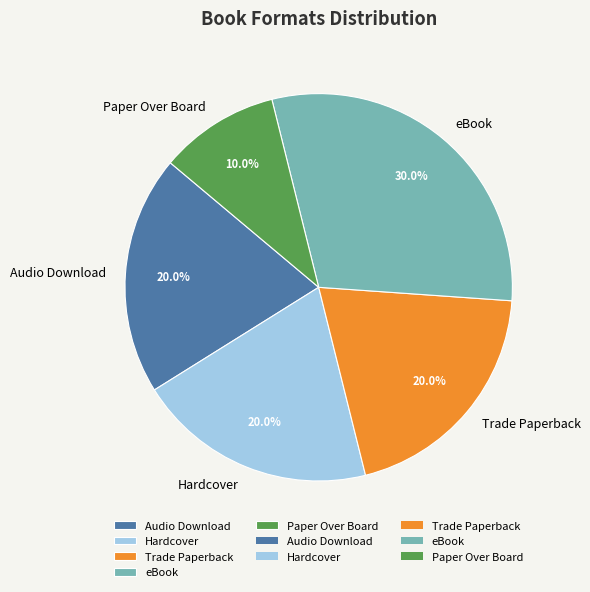

The Paper Over Board slice represents 10% of the pie. True or false?

True